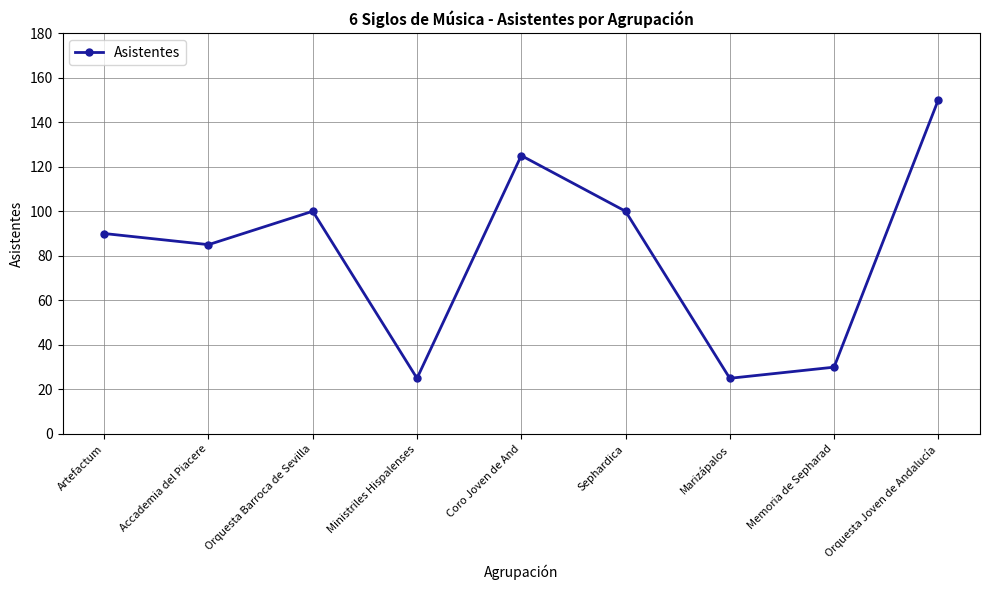

Where is the first local maximum?

Orquesta Barroca de Sevilla